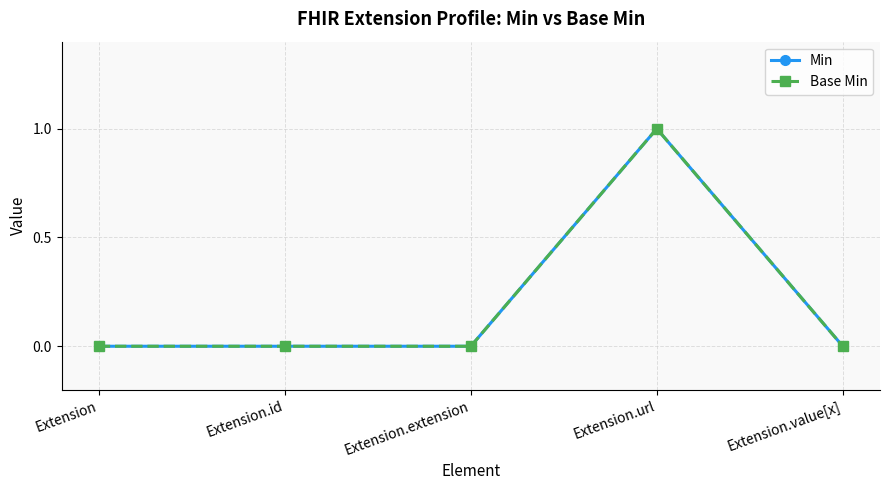

True or false: Base Min and Min intersect in this chart.

False